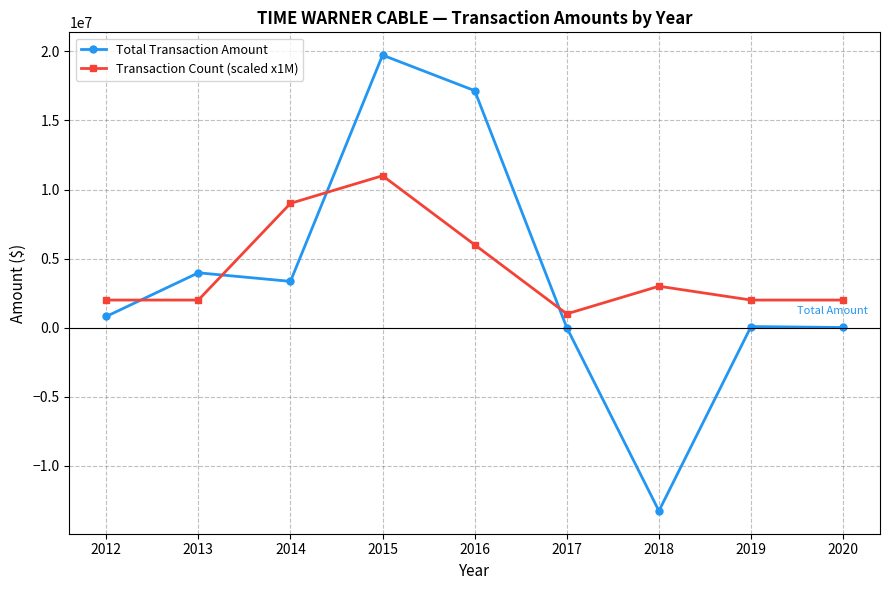

How many data points does each series have?

9